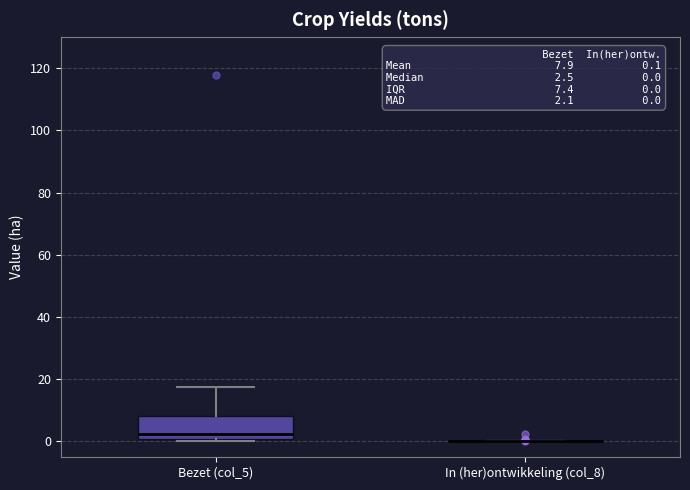

Comparing the boxes themselves (not the whiskers), which one is the tallest?

Bezet (col_5)